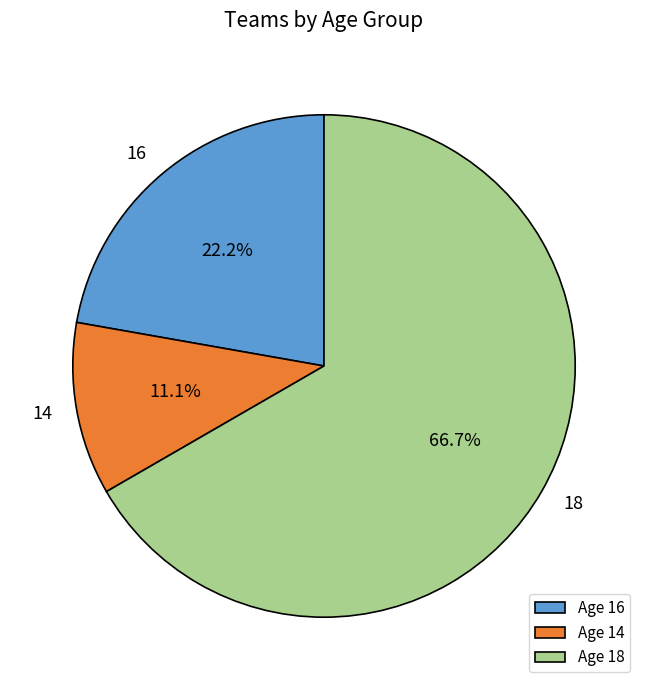

Do 16 and 14 together represent more than half of the pie?

No